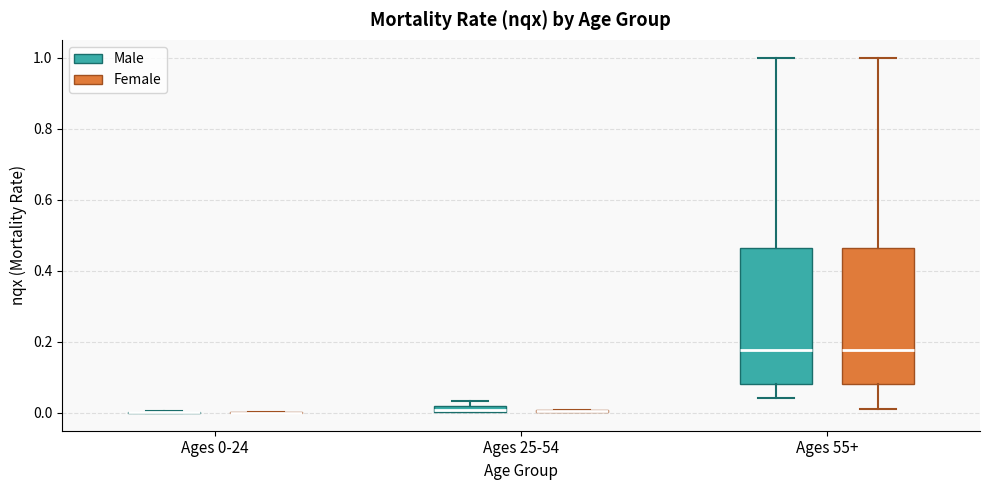

Where does the lower whisker of the box for Ages 55+ (Male) end on the y-axis? The values are not printed on the chart, so give them approximately, as read against the axis.

0.04